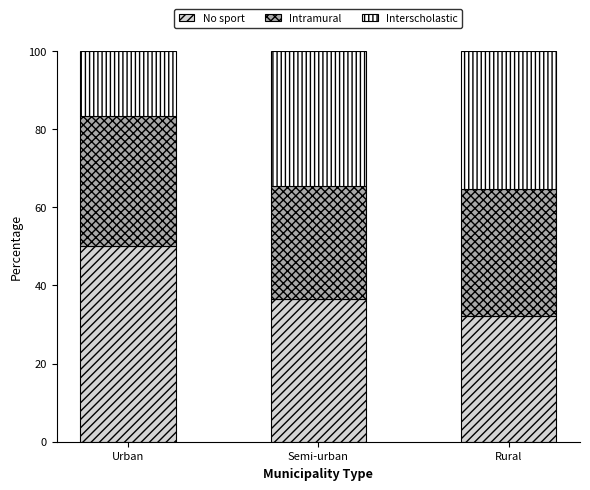

True or false: No sport has a value of 32.3 at Rural.

True